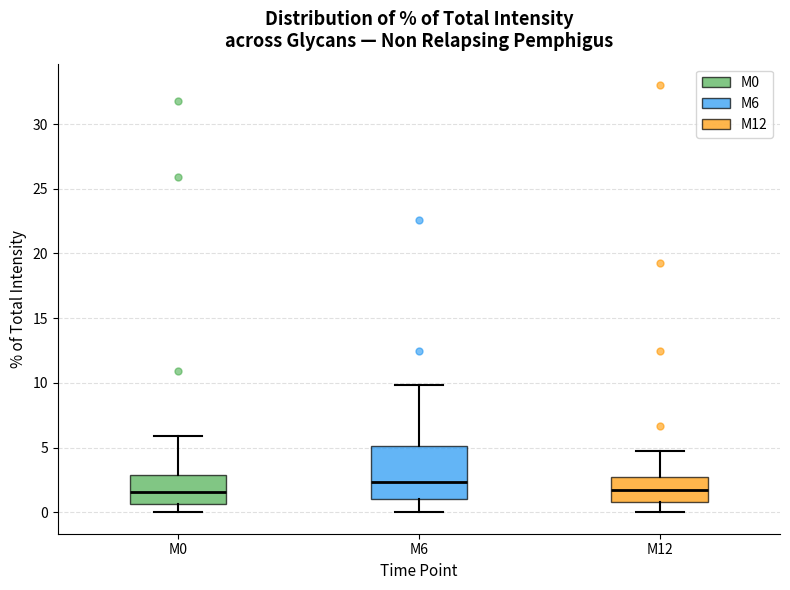

Where does the upper whisker of the box for M12 end on the y-axis? The values are not printed on the chart, so give them approximately, as read against the axis.

4.5